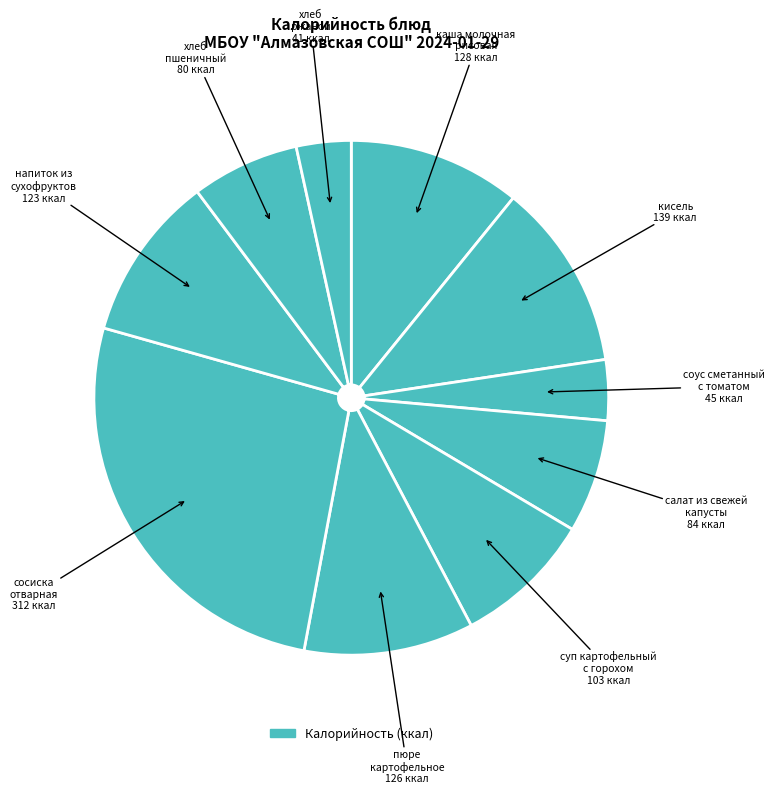

How many segments does this pie chart have?

10